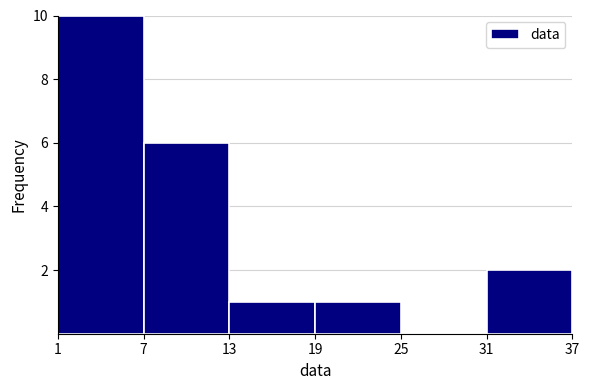

What is the height of the bar covering 7 to 13 on the x-axis? The values are not printed on the chart, so give them approximately, as read against the axis.

6